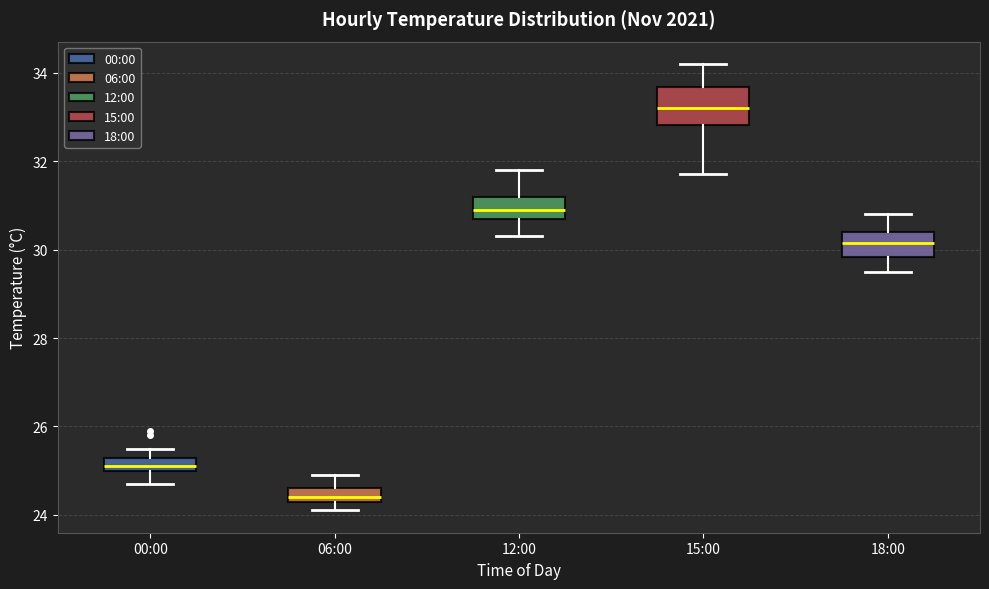

Where does the lower whisker of the box for 00:00 end on the y-axis? The values are not printed on the chart, so give them approximately, as read against the axis.

24.8